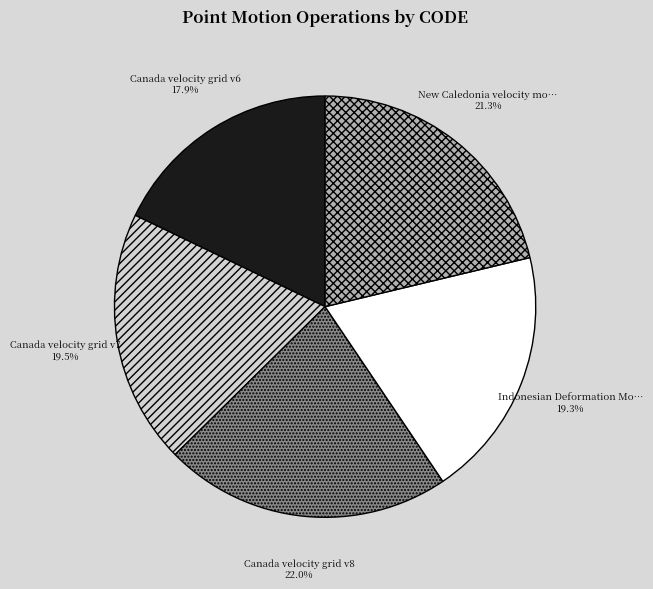

Does any single category account for the majority?

No